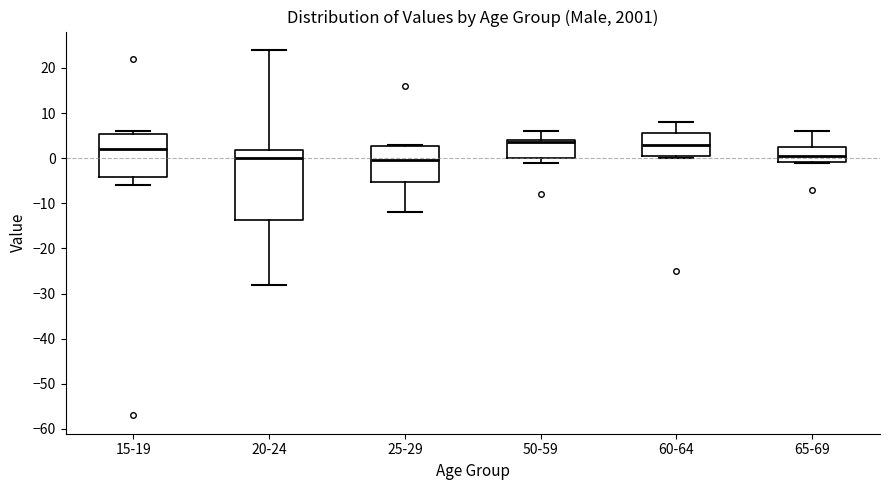

Comparing the boxes themselves (not the whiskers), which one is the tallest?

20-24